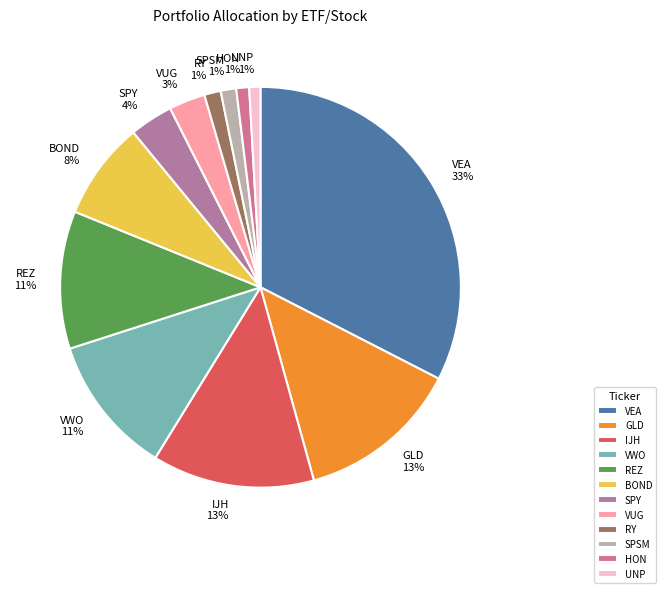

Do REZ and VUG together represent more than half of the pie?

No